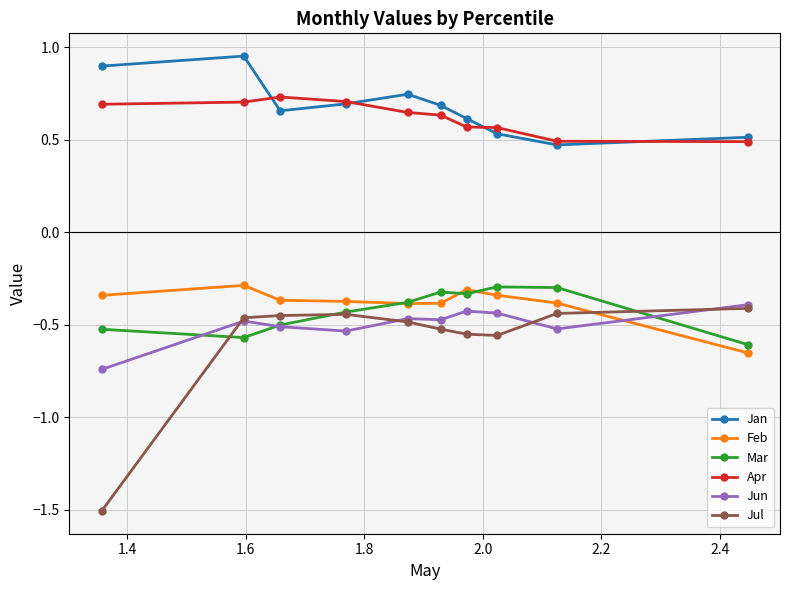

At how many categories does at least one series exceed 0?

10